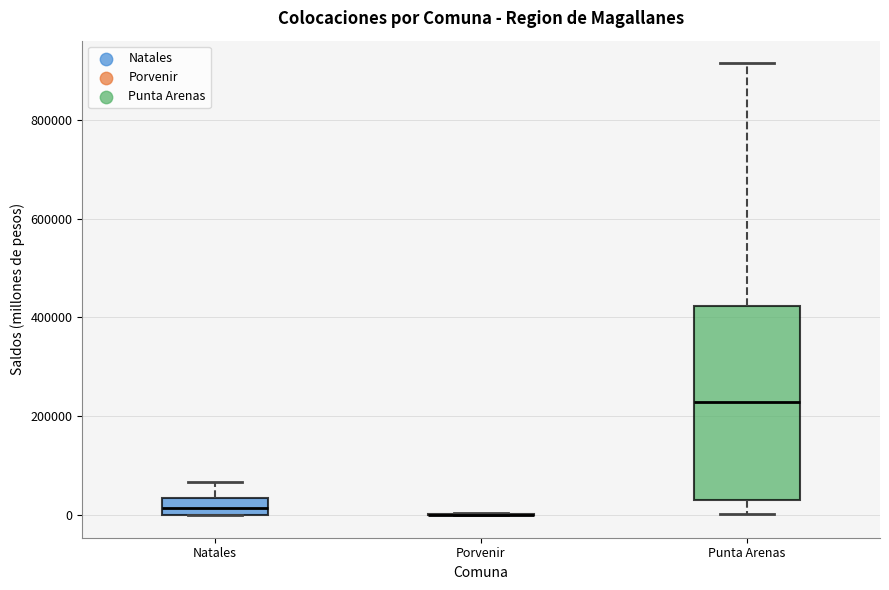

Comparing the boxes themselves (not the whiskers), which one is the tallest?

Punta Arenas